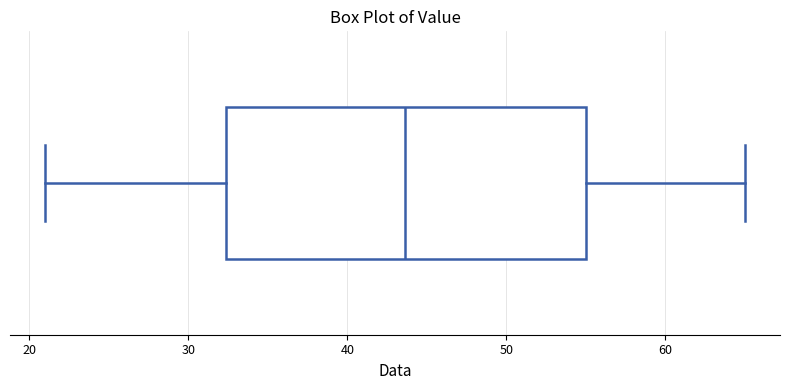

Transcribe this box plot: give where the median line is, the range the box spans, and where the two whiskers end, as read against the x-axis. The values are not printed on the chart, so give them approximately, as read against the axis.

median 44, box 32 to 55, whiskers 21 to 65